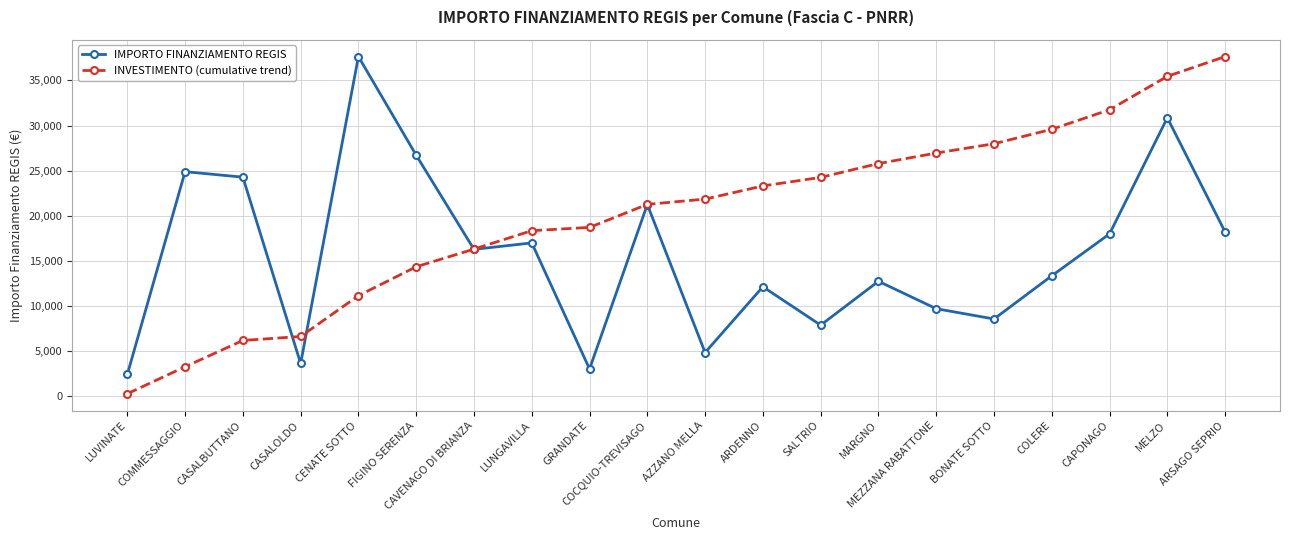

Which series has the widest spread of values?

INVESTIMENTO (cumulative trend)